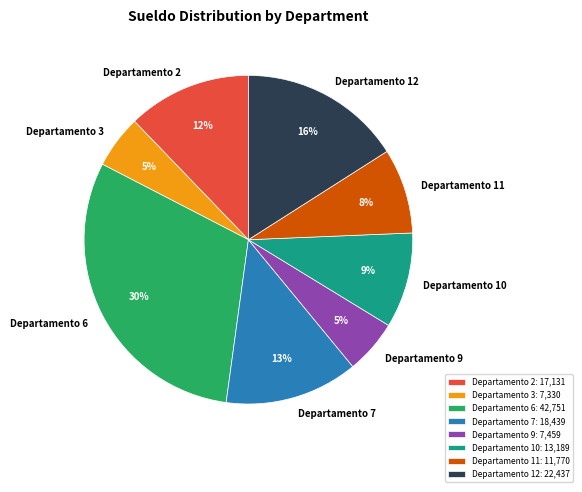

To the nearest percent, what portion does Departamento 11 represent?

8%